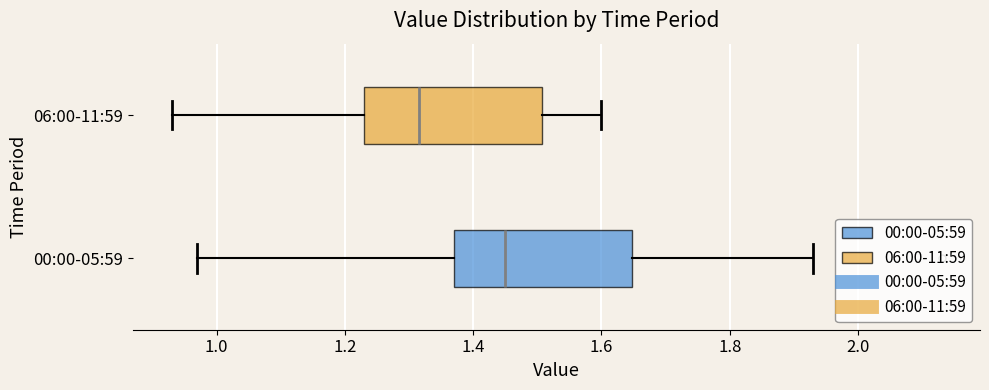

Reading bottom to top, read every box against the x-axis: the position of its median line, the range the box covers, and the ends of its whiskers. The values are not printed on the chart, so give them approximately, as read against the axis.

00:00-05:59: median 1.46, box 1.38 to 1.64, whiskers 0.98 to 1.94
06:00-11:59: median 1.32, box 1.24 to 1.50, whiskers 0.94 to 1.60